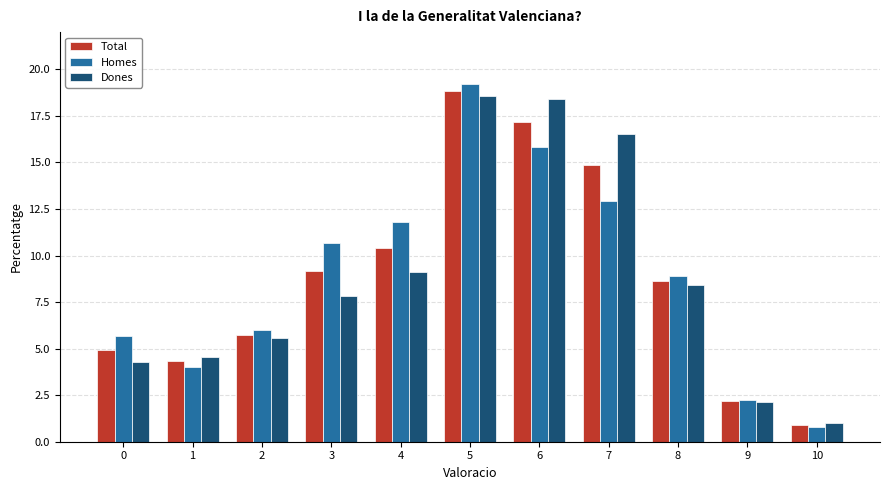

What is the value of the Total bar at the 8th from the left?

14.8